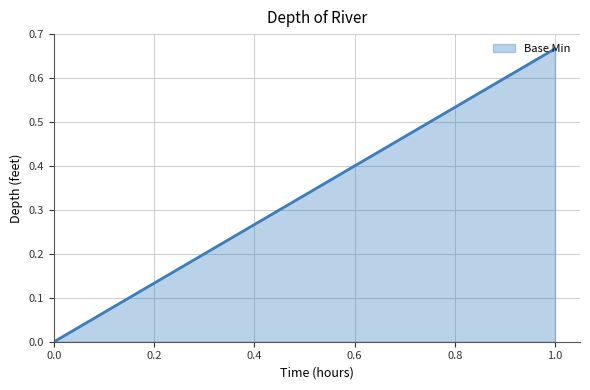

Does the chart have visible grid lines?

Yes